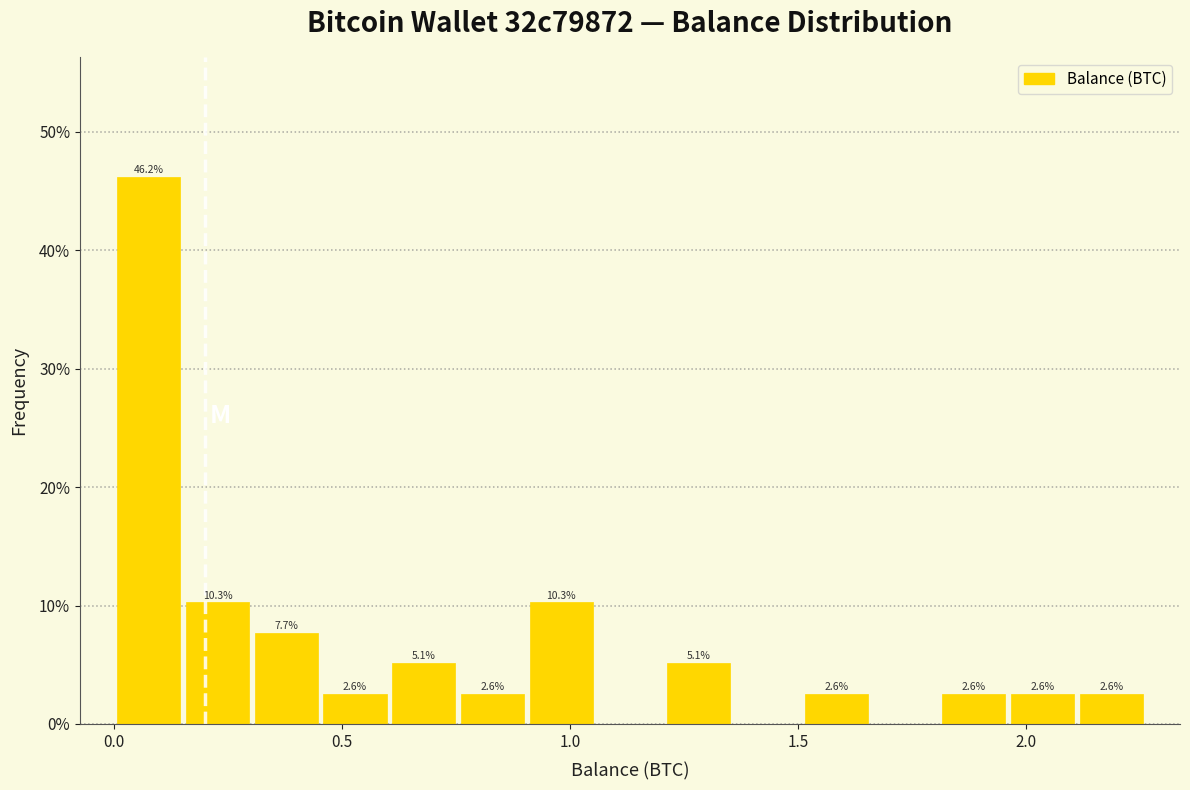

Around what value on the x-axis is the tallest bar? Give the approximate position of its centre, as read against the axis.

0.10